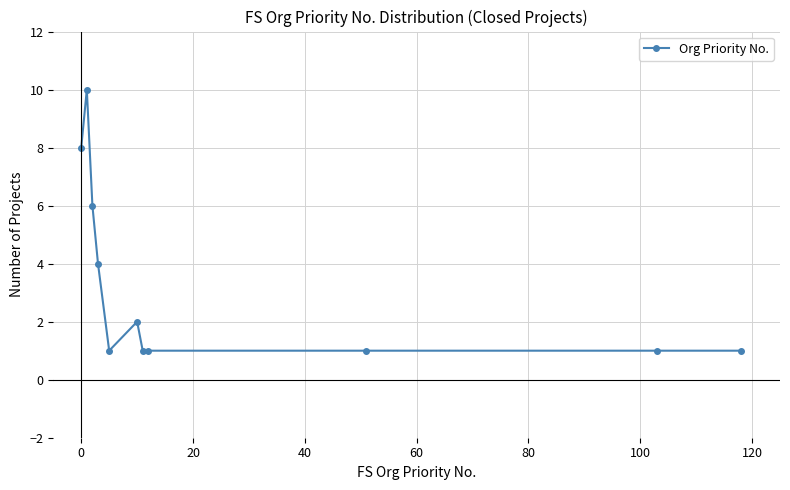

What is the greatest value displayed?

10